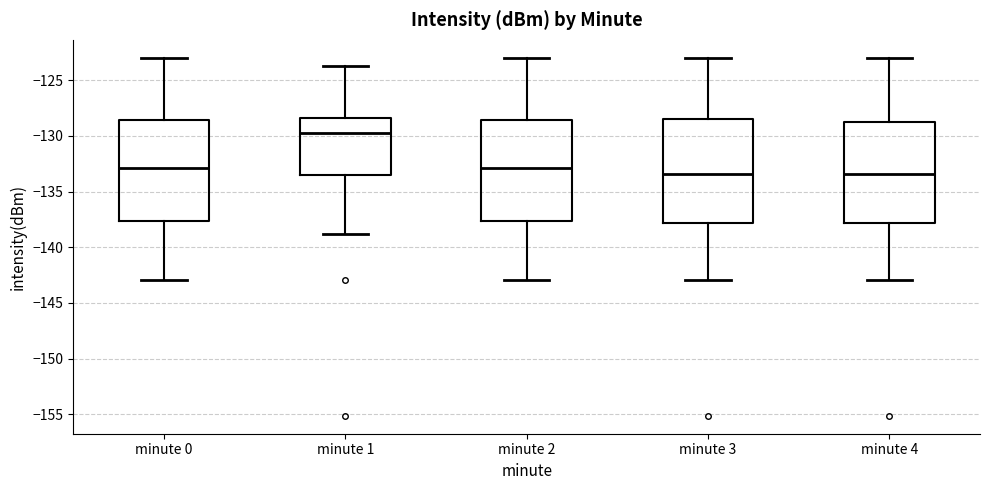

Reading left to right, read every box against the y-axis: the position of its median line, the range the box covers, and the ends of its whiskers. The values are not printed on the chart, so give them approximately, as read against the axis.

minute 0: median -133.0, box -137.5 to -128.5, whiskers -143.0 to -123.0
minute 1: median -130.0, box -133.5 to -128.5, whiskers -139.0 to -123.5
minute 2: median -133.0, box -137.5 to -128.5, whiskers -143.0 to -123.0
minute 3: median -133.5, box -138.0 to -128.5, whiskers -143.0 to -123.0
minute 4: median -133.5, box -138.0 to -129.0, whiskers -143.0 to -123.0